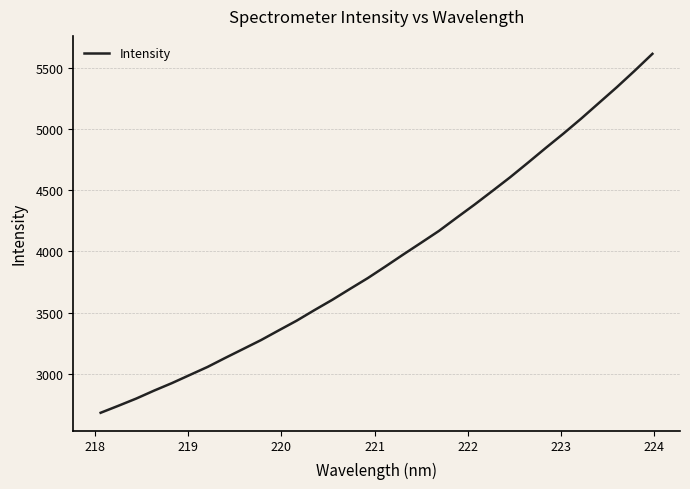

Does the chart have visible grid lines?

Yes